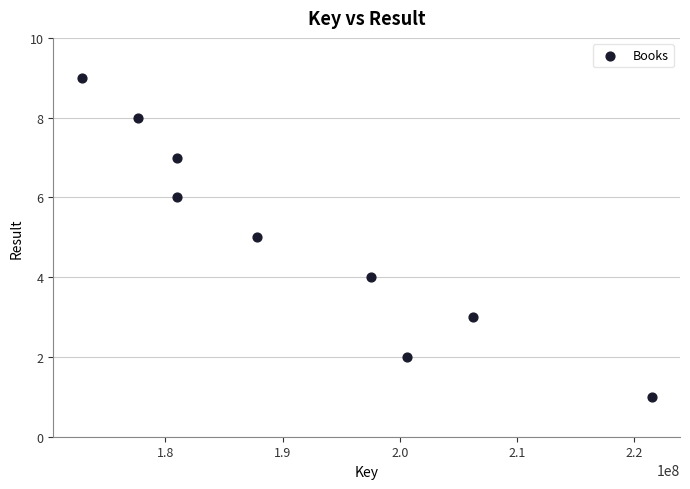

What is the range of Y values (max minus min)?

8